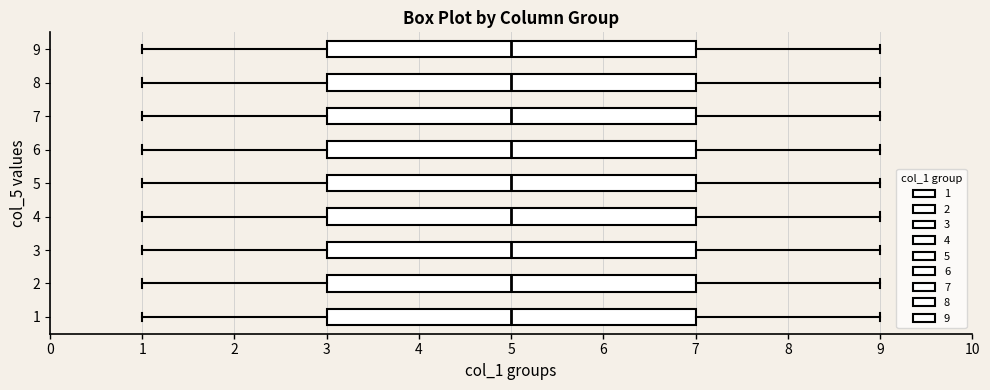

Reading bottom to top, read every box against the x-axis: the position of its median line, the range the box covers, and the ends of its whiskers. The values are not printed on the chart, so give them approximately, as read against the axis.

1: median 5, box 3 to 7, whiskers 1 to 9
2: median 5, box 3 to 7, whiskers 1 to 9
3: median 5, box 3 to 7, whiskers 1 to 9
4: median 5, box 3 to 7, whiskers 1 to 9
5: median 5, box 3 to 7, whiskers 1 to 9
6: median 5, box 3 to 7, whiskers 1 to 9
7: median 5, box 3 to 7, whiskers 1 to 9
8: median 5, box 3 to 7, whiskers 1 to 9
9: median 5, box 3 to 7, whiskers 1 to 9